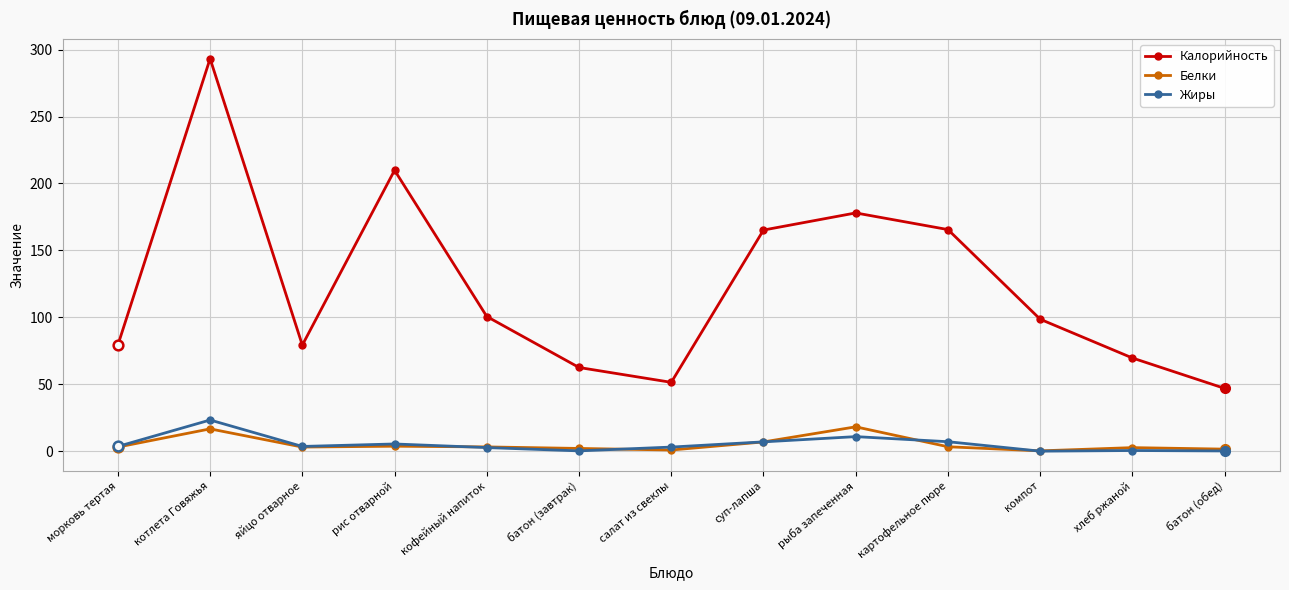

How many data points does each series have?

13